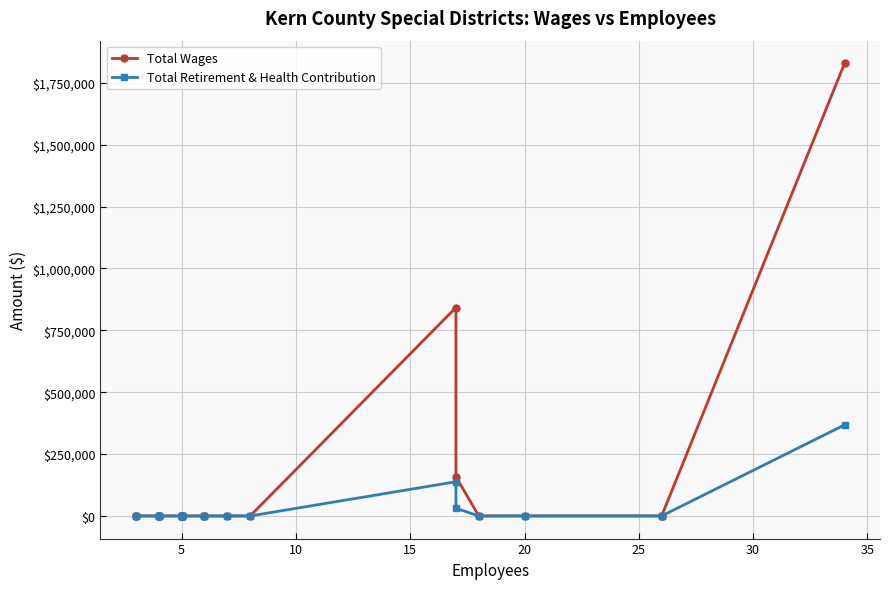

Is this an area chart (filled region under the line)?

No